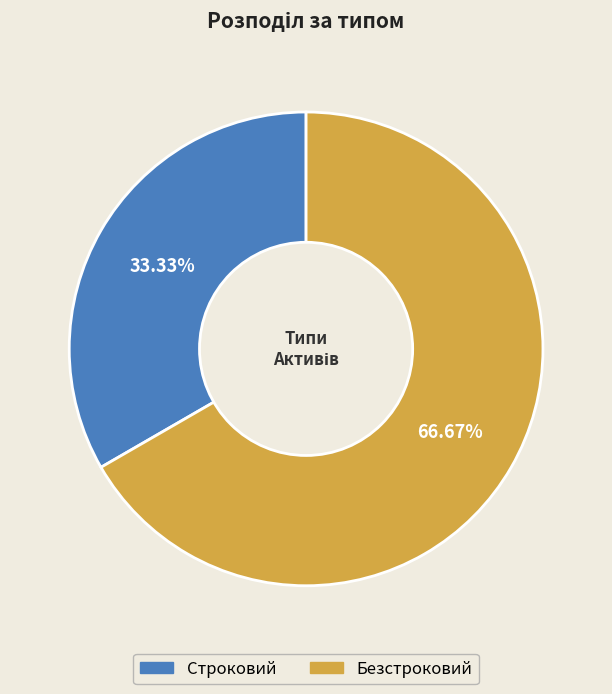

What is the total percentage of Безстроковий and Строковий?

100.0%